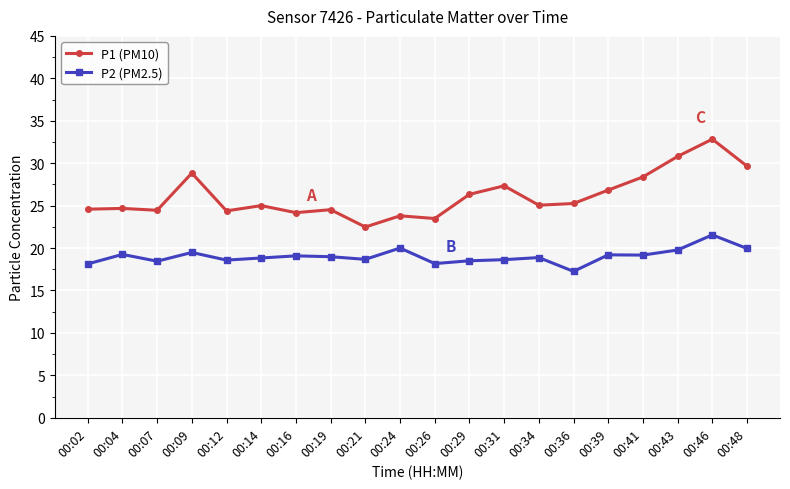

Is it true that P2 (PM2.5) equals 25.4 at 00:09?

False